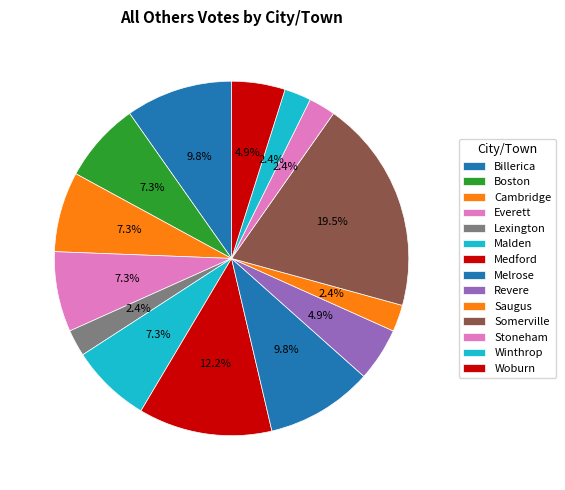

How much of the chart is everything except Melrose?

90.2%